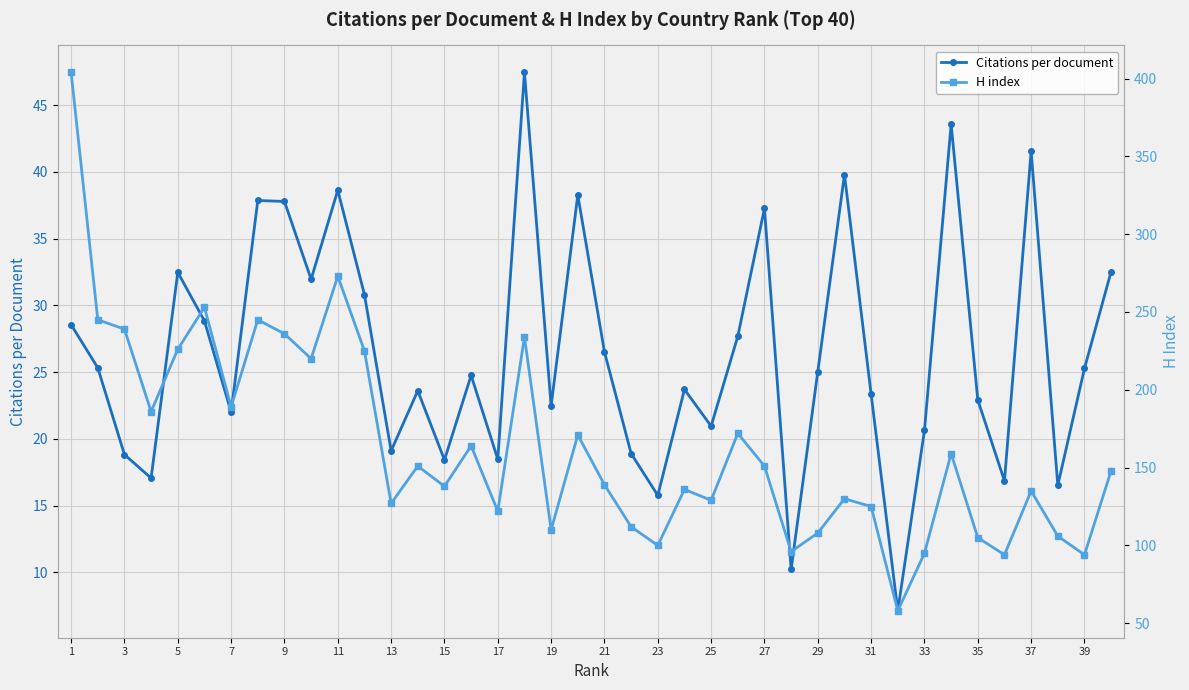

What is the minimum value for Citations per document?

7.1